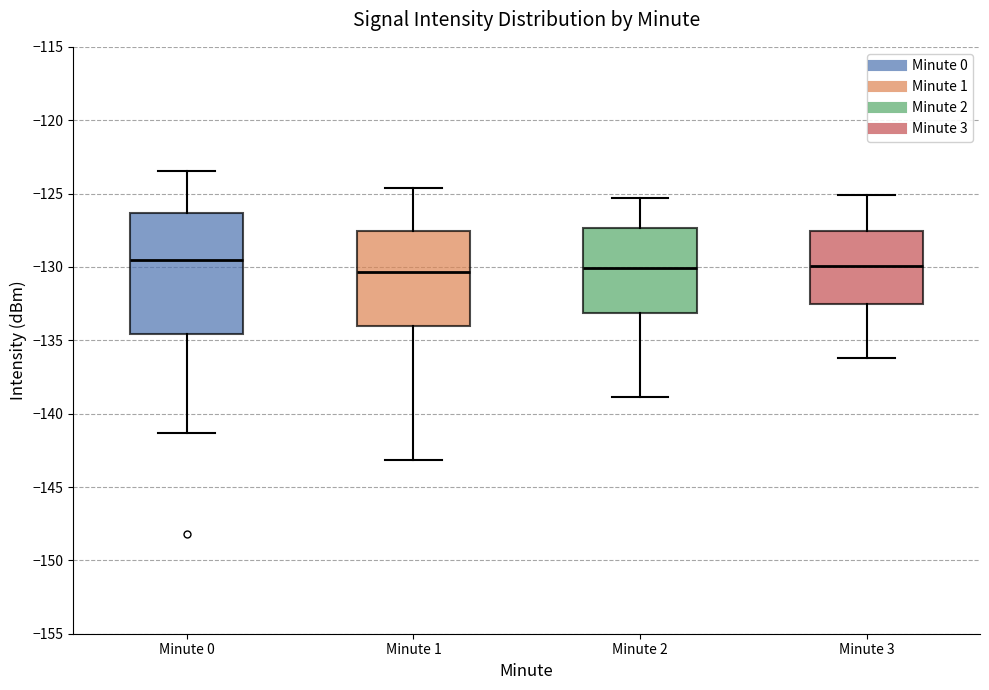

Reading left to right, read every box against the y-axis: the position of its median line, the range the box covers, and the ends of its whiskers. The values are not printed on the chart, so give them approximately, as read against the axis.

Minute 0: median -129.5, box -134.5 to -126.5, whiskers -141.5 to -123.5
Minute 1: median -130.5, box -134.0 to -127.5, whiskers -143.0 to -124.5
Minute 2: median -130.0, box -133.0 to -127.5, whiskers -139.0 to -125.5
Minute 3: median -130.0, box -132.5 to -127.5, whiskers -136.0 to -125.0